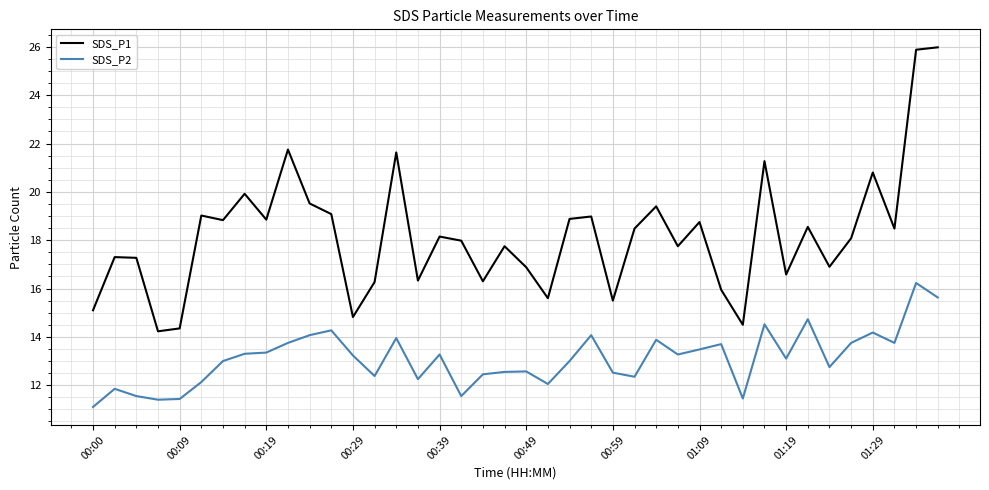

What is the lowest value of the SDS_P1 series?

14.2